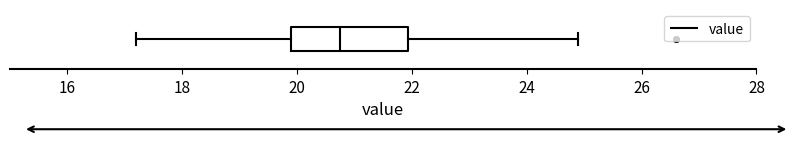

Transcribe this box plot: give where the median line is, the range the box spans, and where the two whiskers end, as read against the x-axis. The values are not printed on the chart, so give them approximately, as read against the axis.

median 20.8, box 20.0 to 22.0, whiskers 17.2 to 25.0